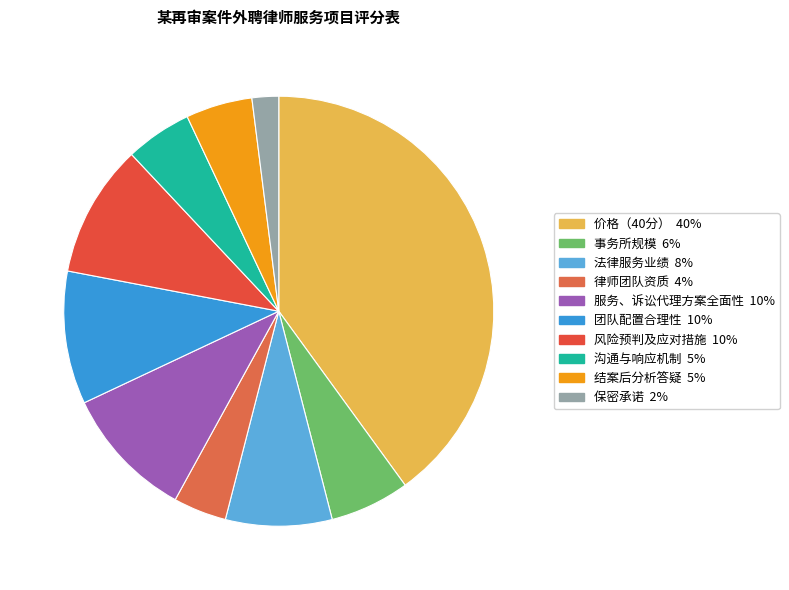

What is the change in value from 价格（40分） to 保密承诺?

-38